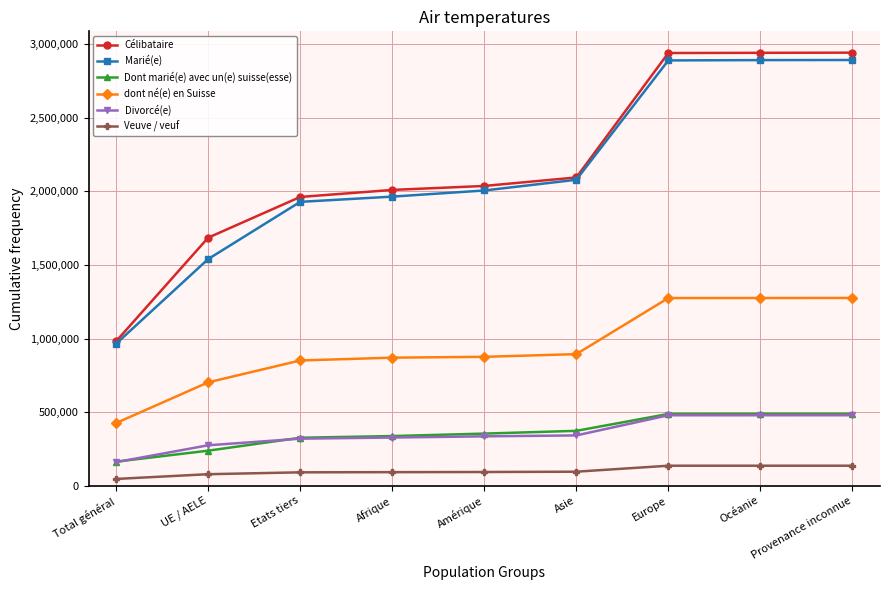

Which series has the largest total across all categories?

Célibataire